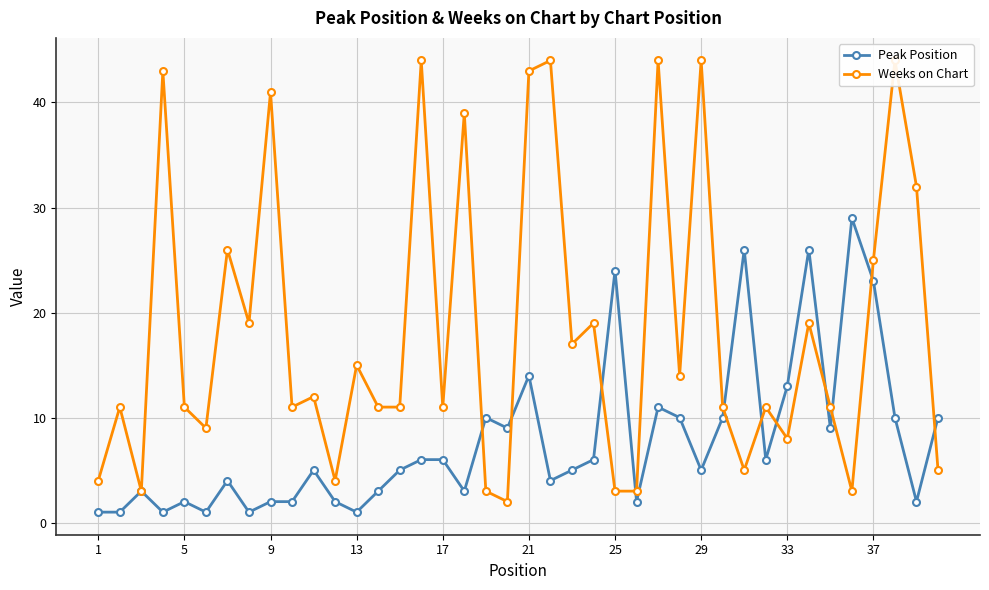

How many interior local peaks does the Weeks on Chart series have?

15